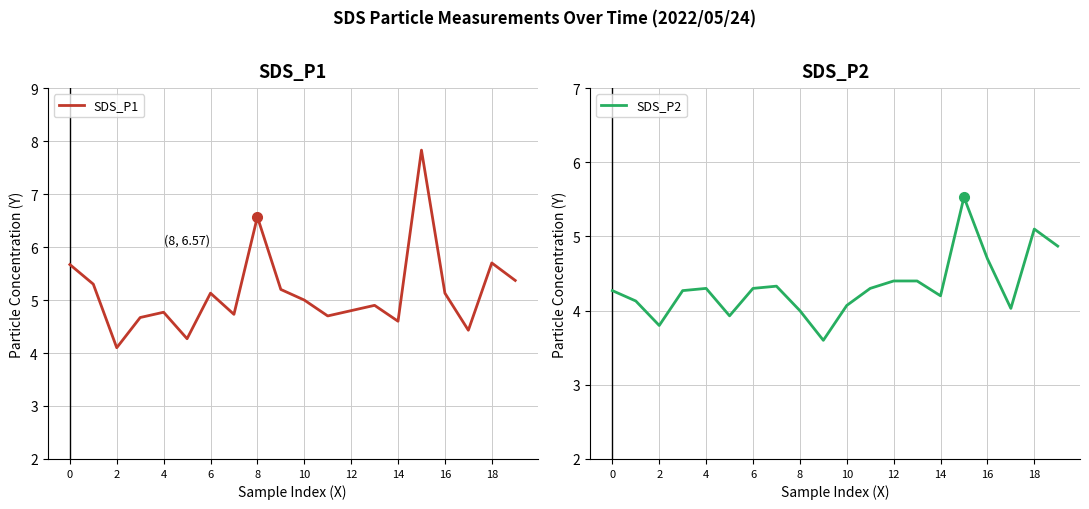

What value does the SDS_P1 series have at 6?

5.1